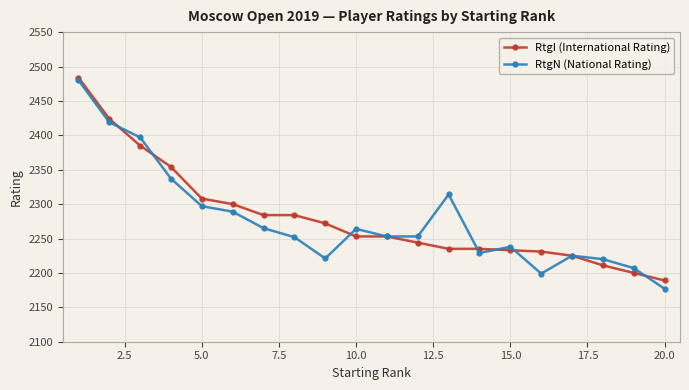

True or false: RtgN (National Rating) has more than 0 interior local peaks.

True